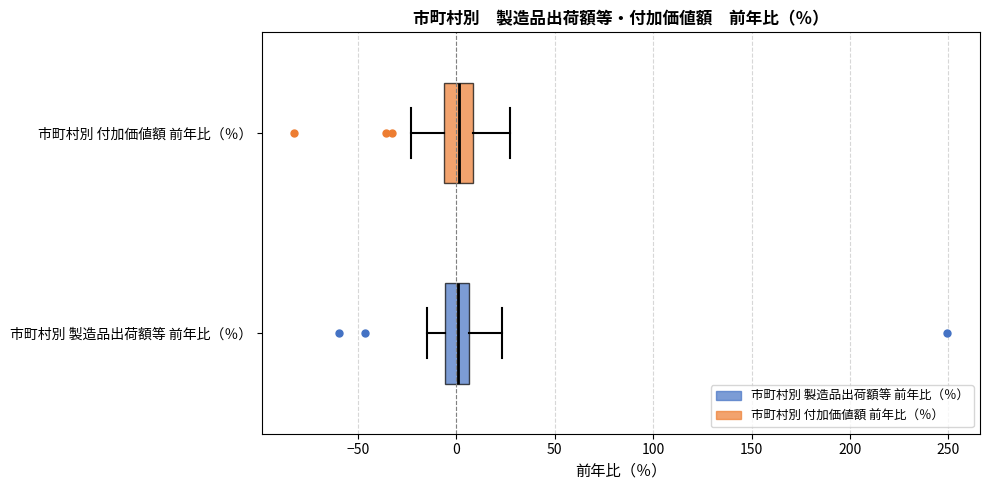

Reading bottom to top, read every box against the x-axis: the position of its median line, the range the box covers, and the ends of its whiskers. The values are not printed on the chart, so give them approximately, as read against the axis.

市町村別 製造品出荷額等 前年比（％）: median 0, box -5 to 5, whiskers -15 to 25
市町村別 付加価値額 前年比（％）: median 0, box -5 to 10, whiskers -25 to 25